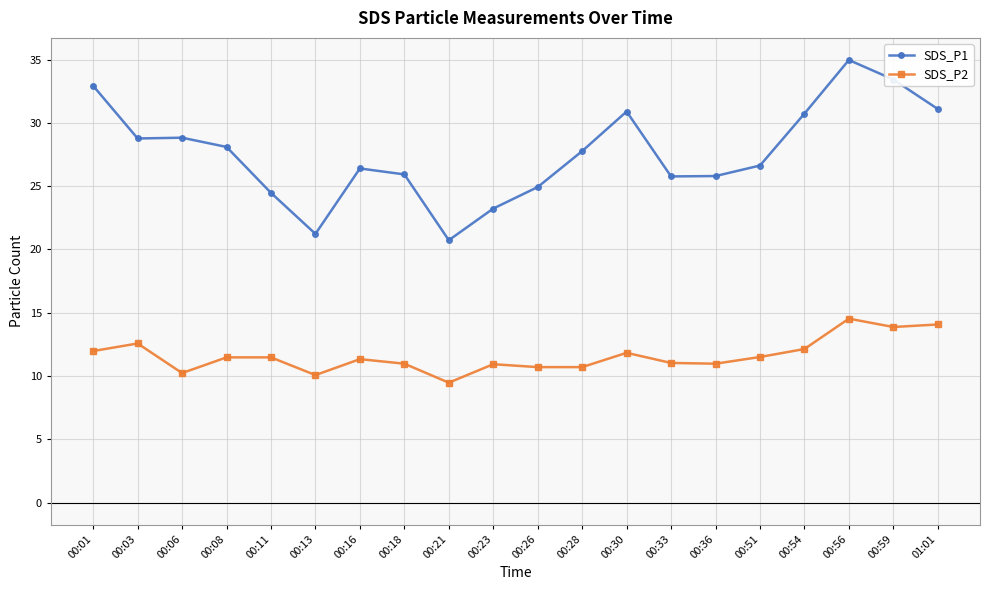

True or false: SDS_P1 and SDS_P2 intersect in this chart.

False